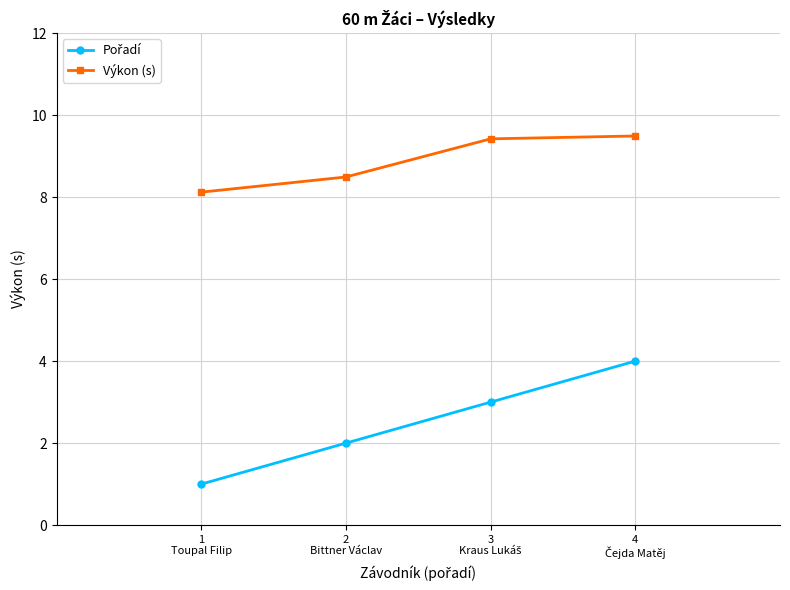

What is the minimum value shown in the chart?

1.0